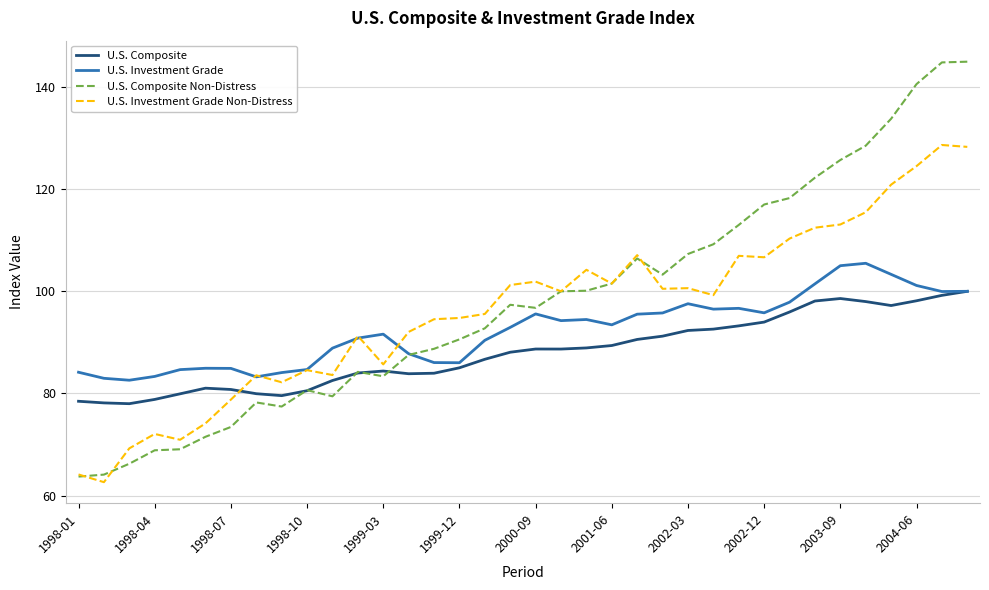

What is the maximum value for U.S. Composite Non-Distress?

145.0